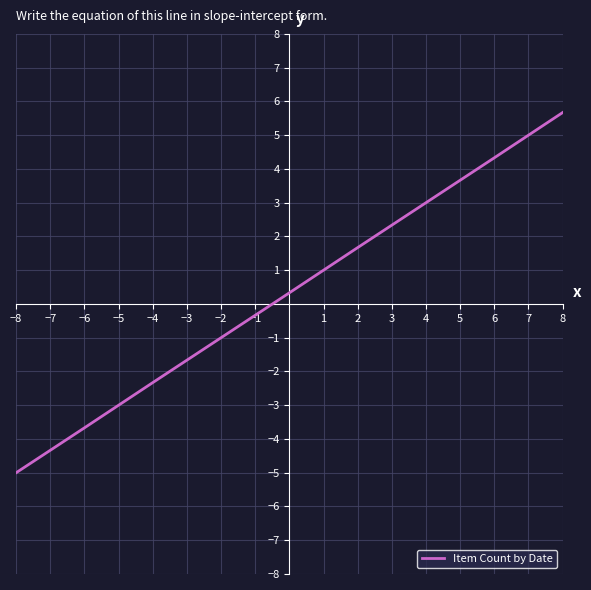

What is the maximum value shown in the chart?

7.0